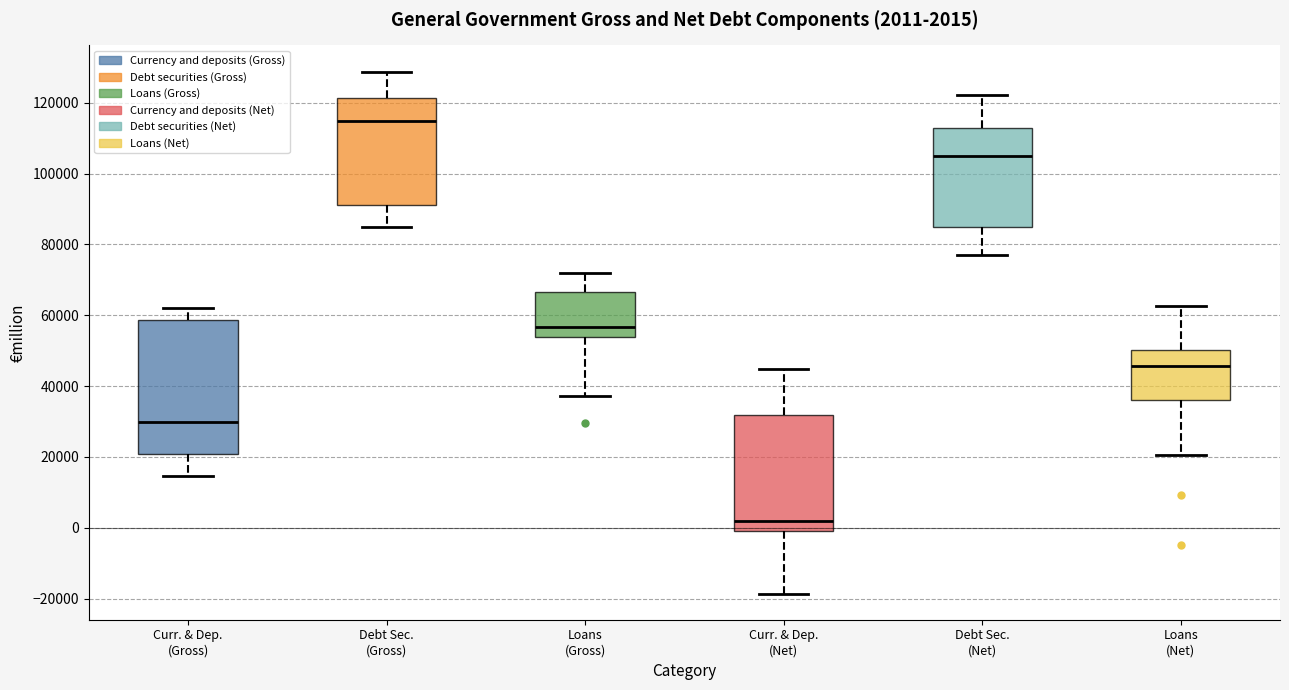

Which box's median line is the lowest?

Curr. & Dep. (Net)